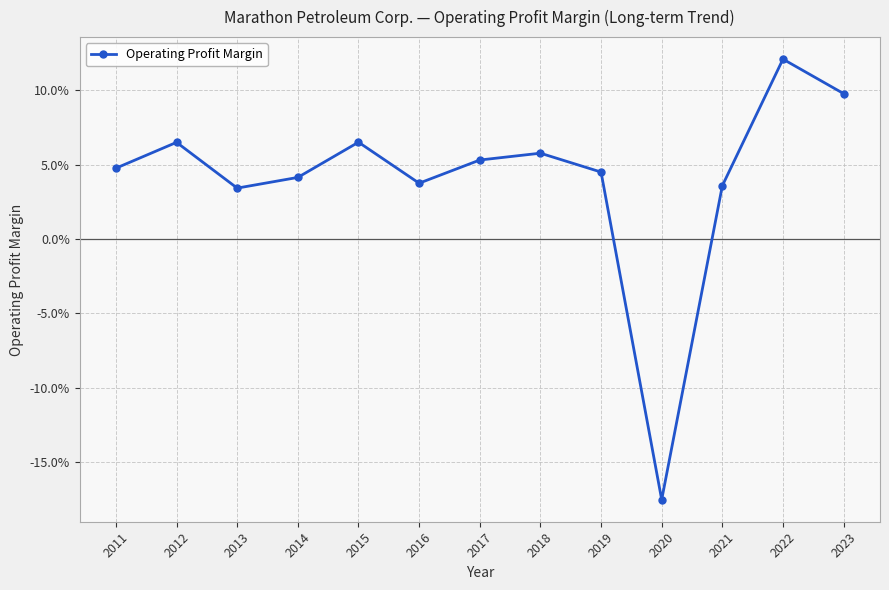

Is this an area chart (filled region under the line)?

No